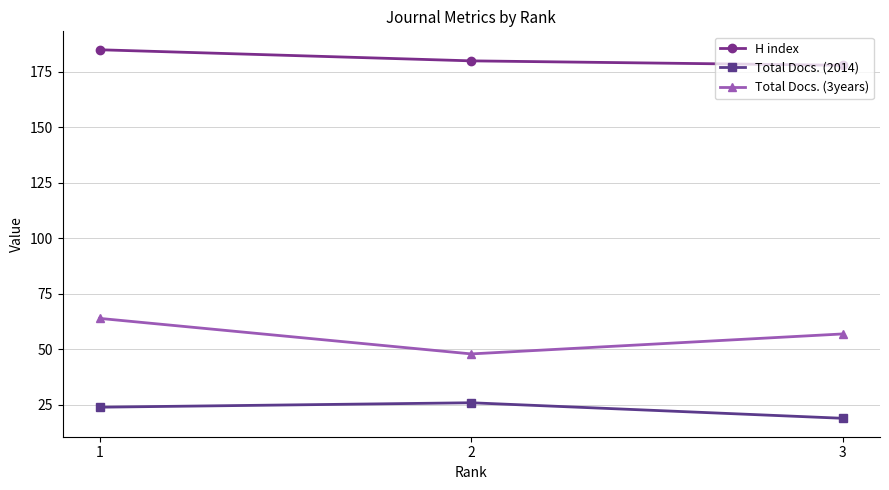

Reading right to left, what are all the values shown in this chart?

H index: 178	180	185
Total Docs. (2014): 19	26	24
Total Docs. (3years): 57	48	64